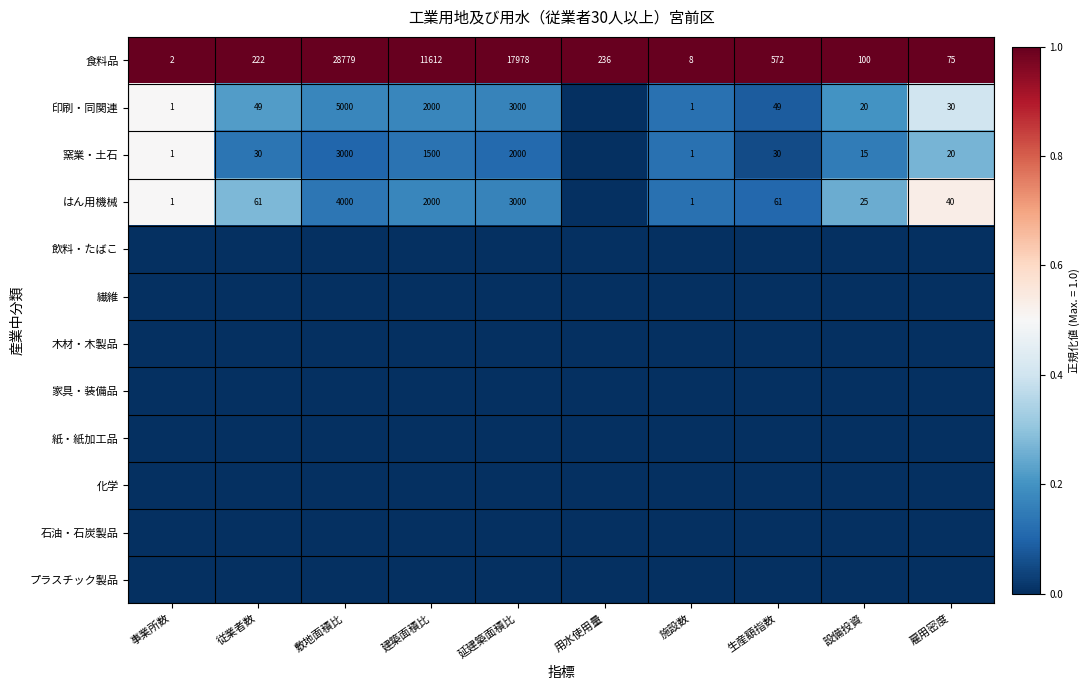

Is it true that 印刷・同関連 equals 26 at 生産額指数?

False